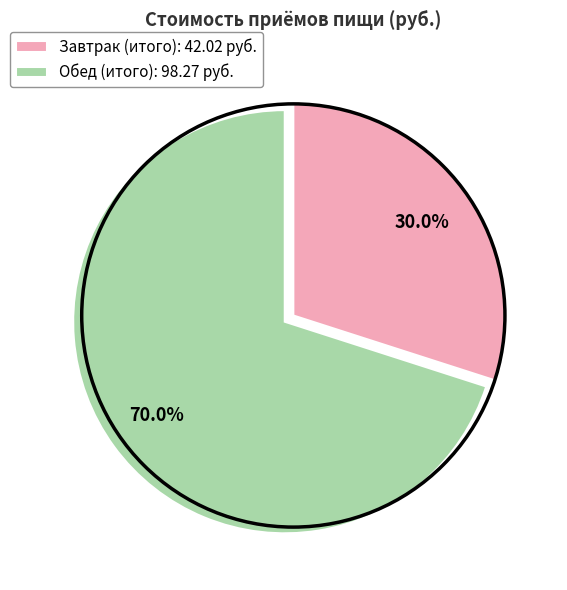

Is it true that Завтрак (итого) is 30% of the pie?

True